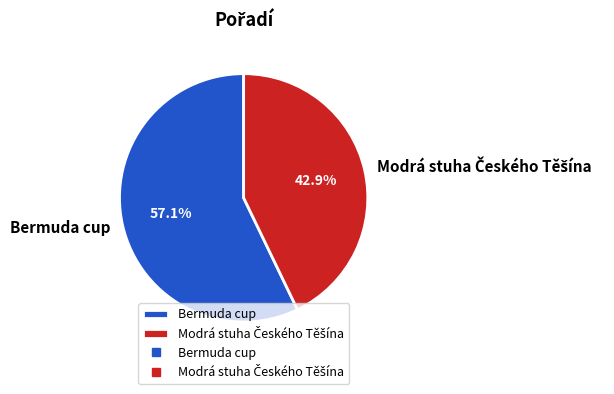

What is the largest slice in the pie chart?

Bermuda cup